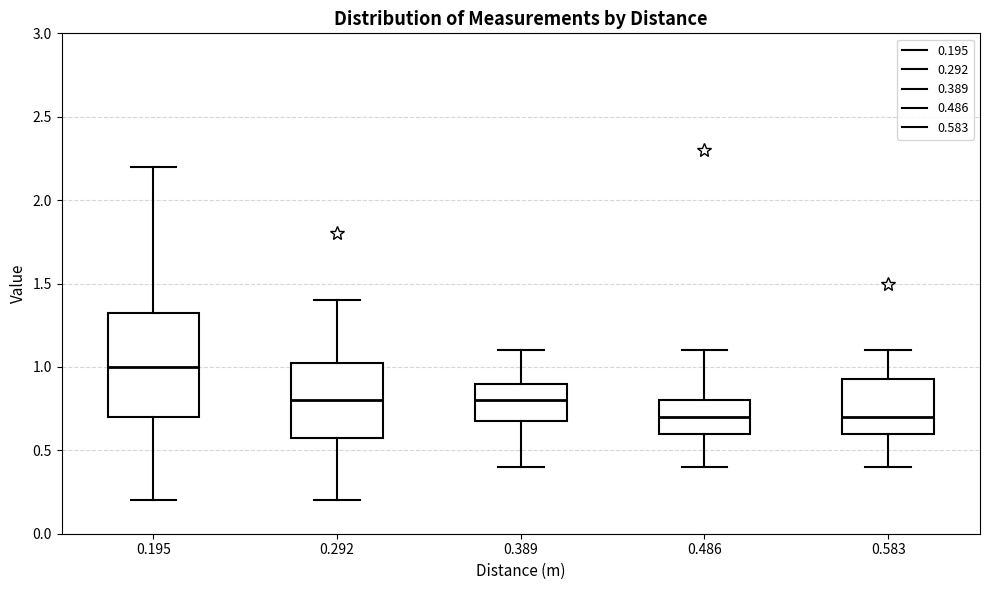

Reading left to right, read every box against the y-axis: the position of its median line, the range the box covers, and the ends of its whiskers. The values are not printed on the chart, so give them approximately, as read against the axis.

0.195: median 1.00, box 0.70 to 1.35, whiskers 0.20 to 2.20
0.292: median 0.80, box 0.60 to 1.05, whiskers 0.20 to 1.40
0.389: median 0.80, box 0.70 to 0.90, whiskers 0.40 to 1.10
0.486: median 0.70, box 0.60 to 0.80, whiskers 0.40 to 1.10
0.583: median 0.70, box 0.60 to 0.95, whiskers 0.40 to 1.10